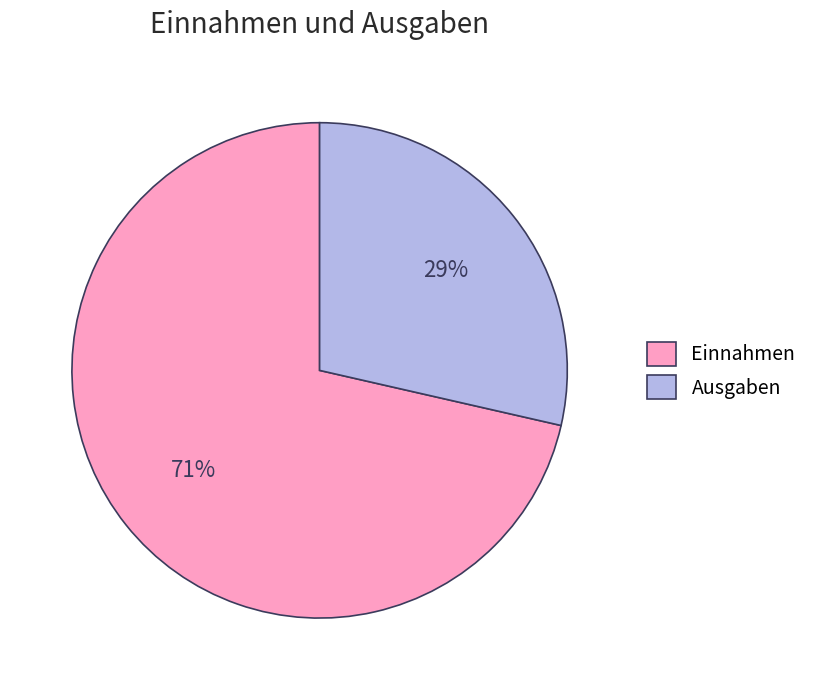

What is the smallest slice in the pie chart?

Ausgaben